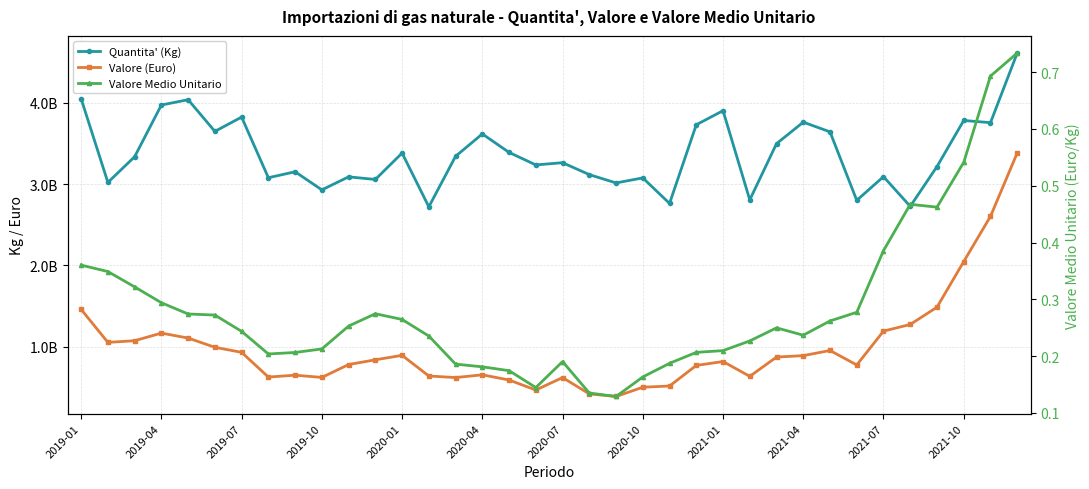

True or false: Valore Medio Unitario and Valore (Euro) intersect in this chart.

False